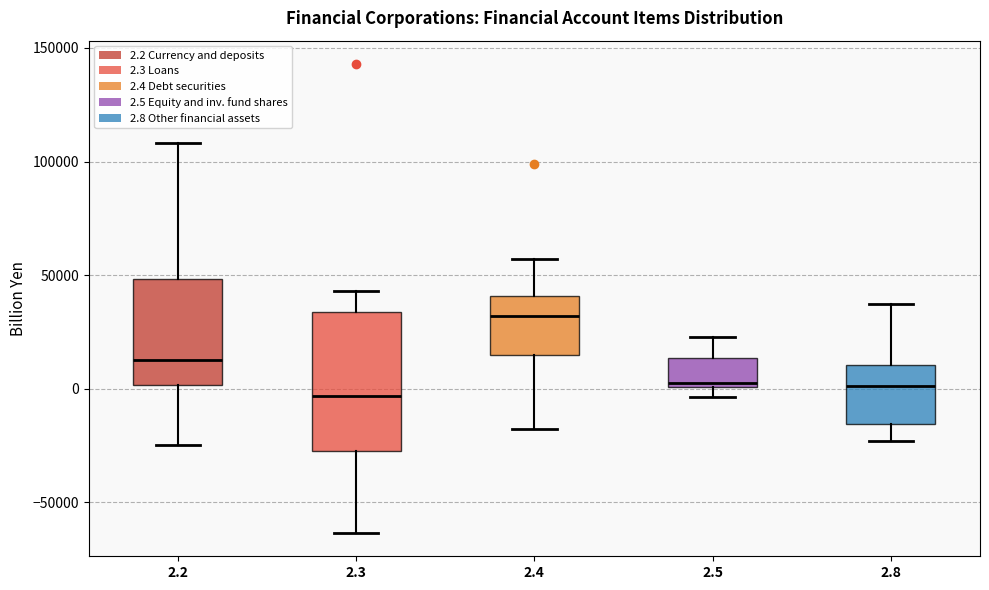

Reading left to right, transcribe this box plot: for each box, give where its median line is, the range the box spans, and where its two whiskers end, as read against the y-axis. The values are not printed on the chart, so give them approximately, as read against the axis.

2.2: median 15000, box 0 to 50000, whiskers -25000 to 110000
2.3: median -5000, box -25000 to 35000, whiskers -65000 to 45000
2.4: median 30000, box 15000 to 40000, whiskers -20000 to 55000
2.5: median 0 (just above the box's lower edge), box 0 to 15000, whiskers -5000 to 25000
2.8: median 0, box -15000 to 10000, whiskers -25000 to 35000